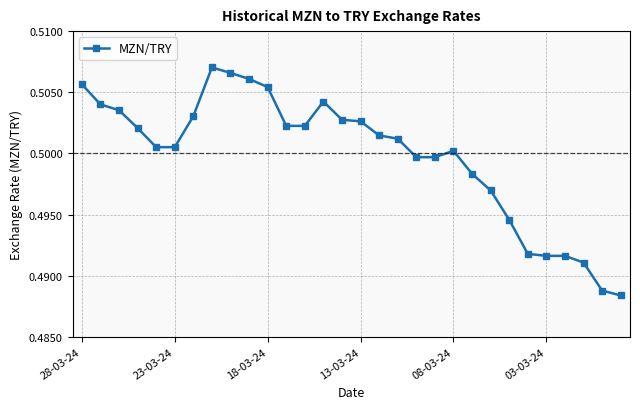

True or false: there are more than 2 points higher than both neighbors.

True